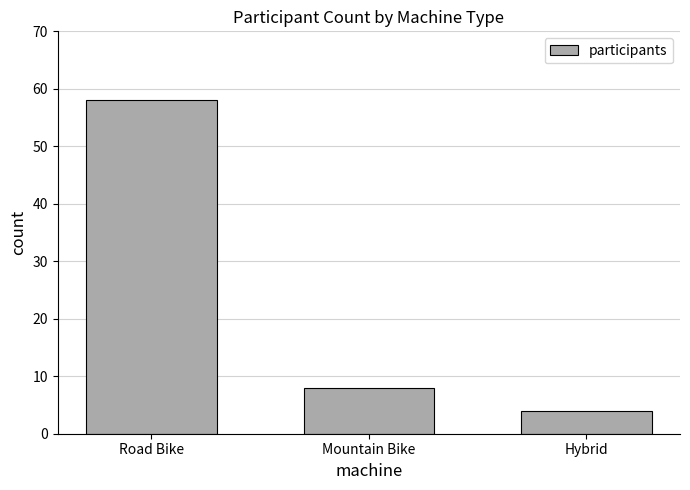

Reading right to left, what are all the values shown in this chart?

4	8	58